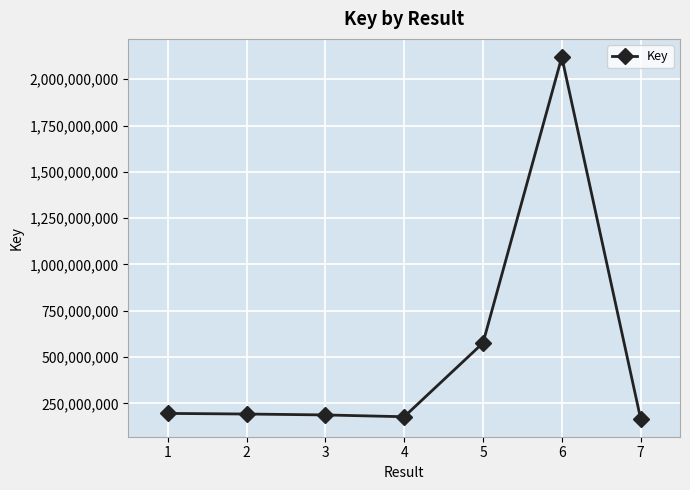

What is the ratio of the value at 1 to the value at 7?

1.2